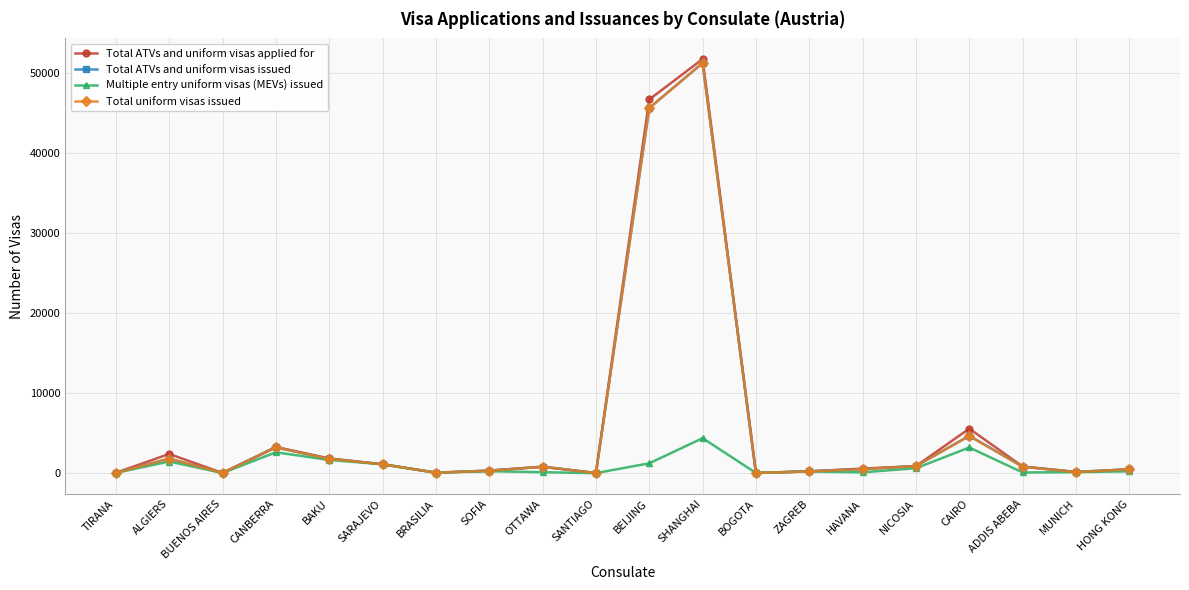

The value of Total uniform visas issued at SHANGHAI is 51219. True or false?

True